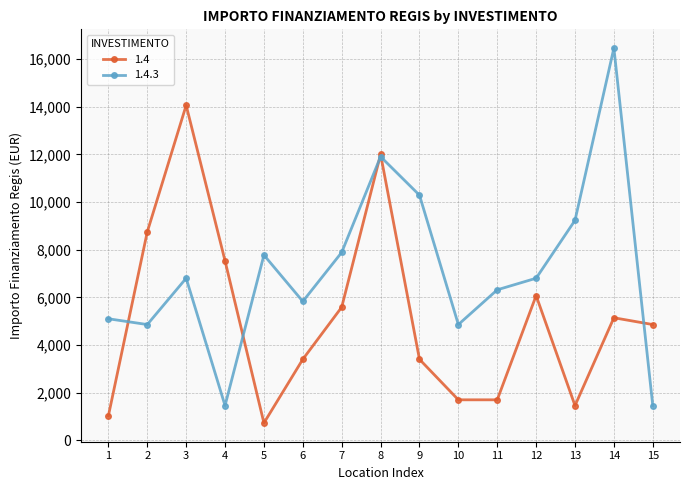

The value of 1.4.3 at 2 is 4860. True or false?

True